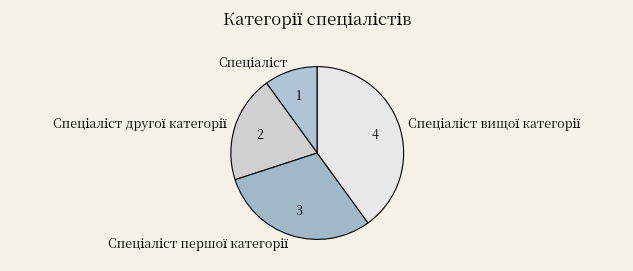

Does any single category account for the majority?

No